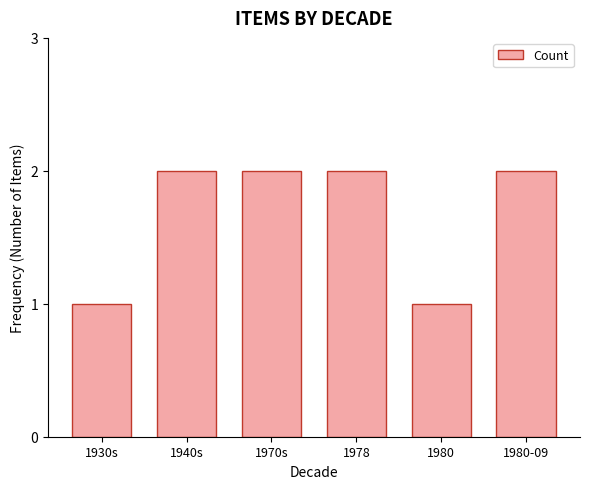

What is the average value?

2